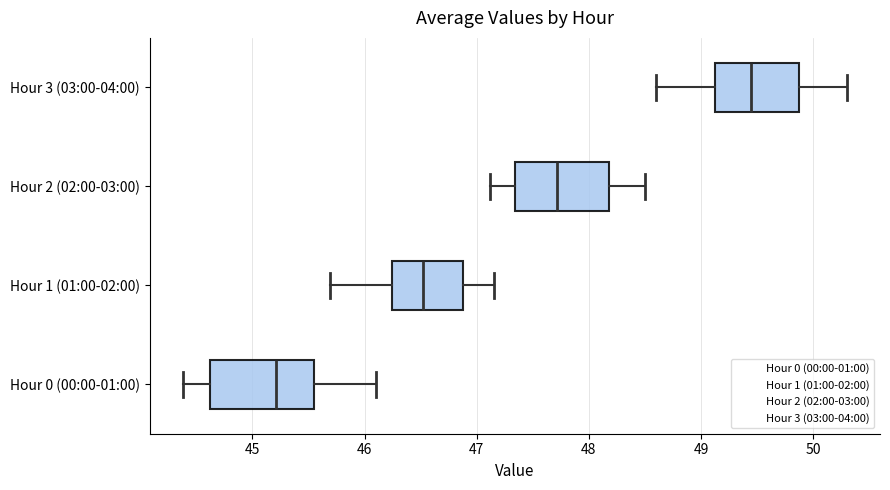

Which box has the furthest to the left median line?

Hour 0 (00:00-01:00)